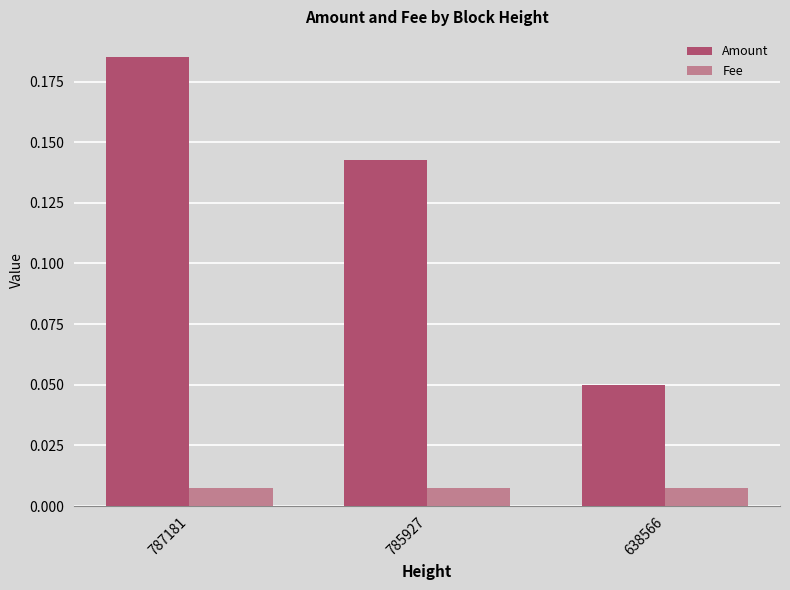

At which category is the sum across all series the highest?

787181